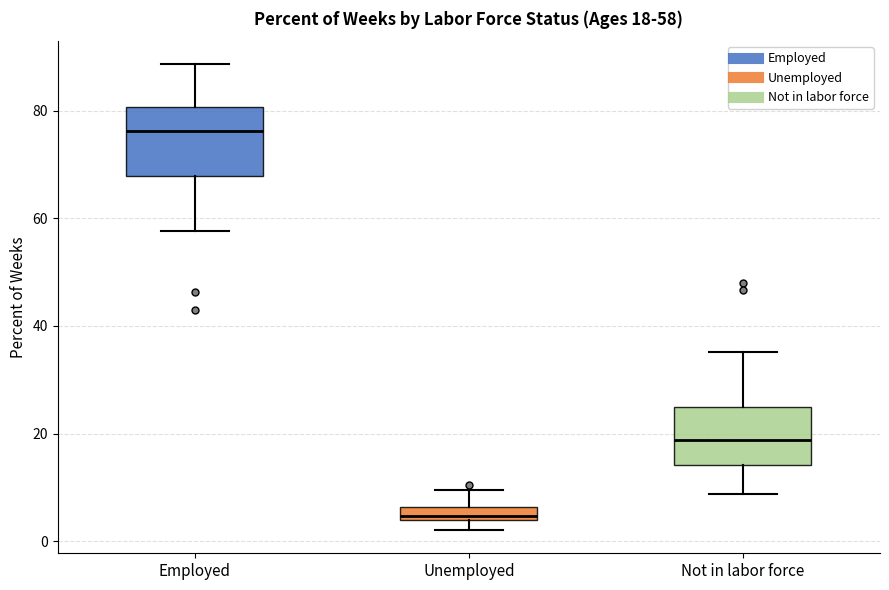

Which box's median line is the lowest?

Unemployed